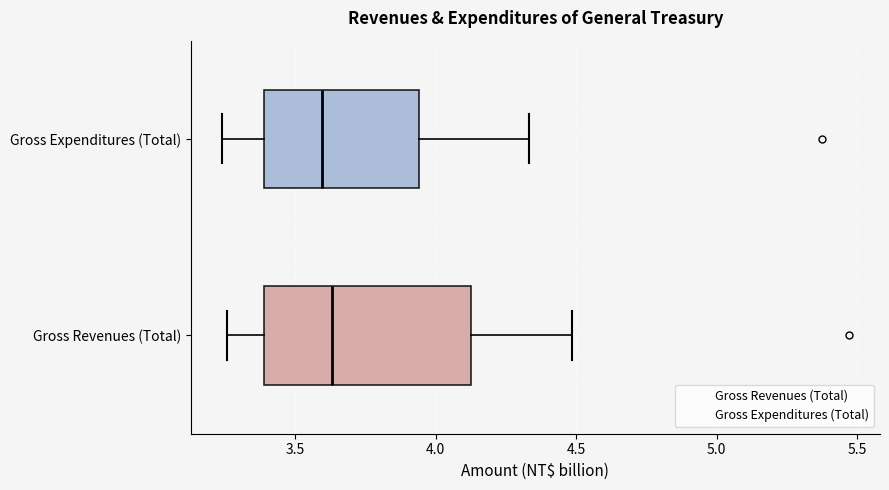

Comparing the boxes themselves (not the whiskers), which one is the widest?

Gross Revenues (Total)